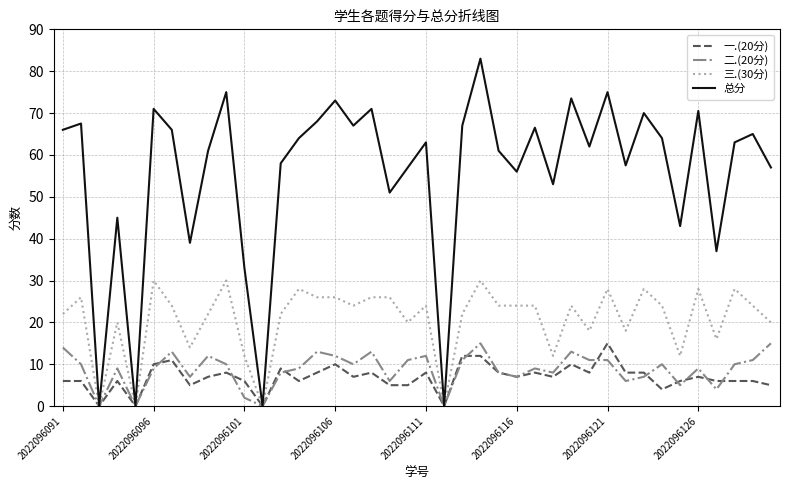

What is the maximum value shown in the chart?

83.0